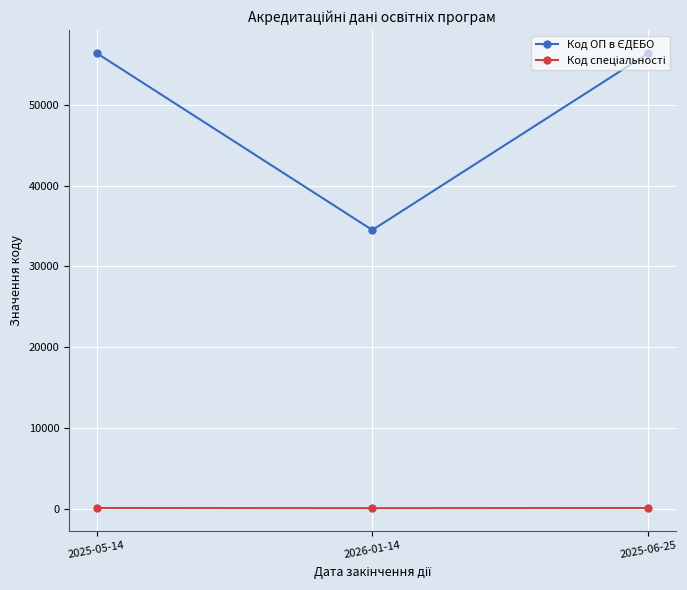

What position from the right is 2025-06-25?

1